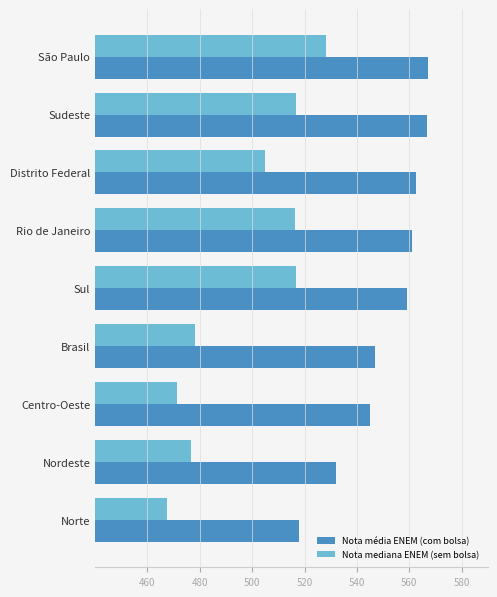

Which series has the largest total across all categories?

Nota média ENEM (com bolsa)